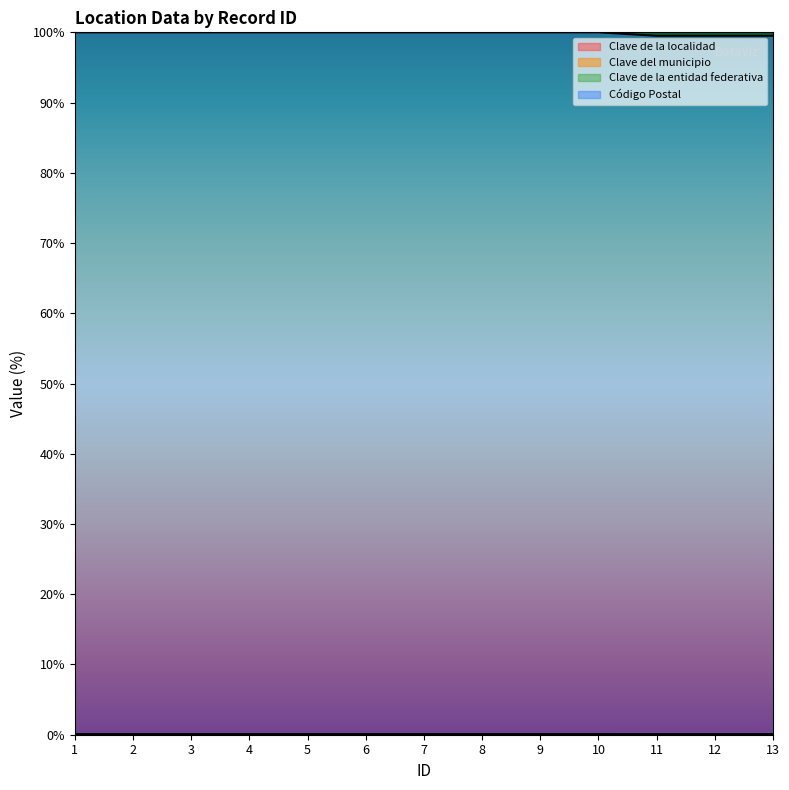

Is it true that Código Postal equals 0.1 at 10?

False